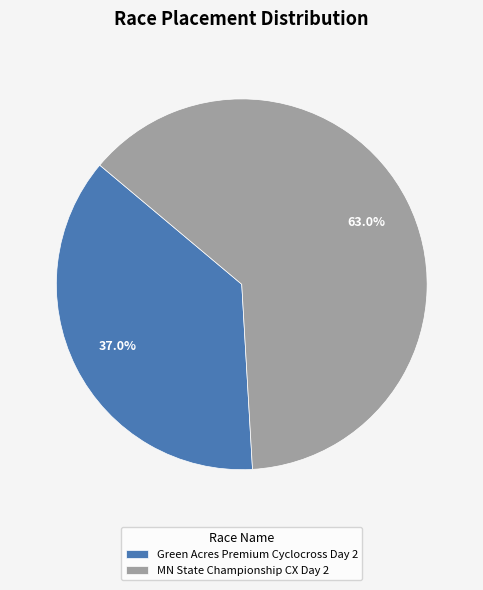

What is the total percentage of MN State Championship CX Day 2 and Green Acres Premium Cyclocross Day 2?

100.0%